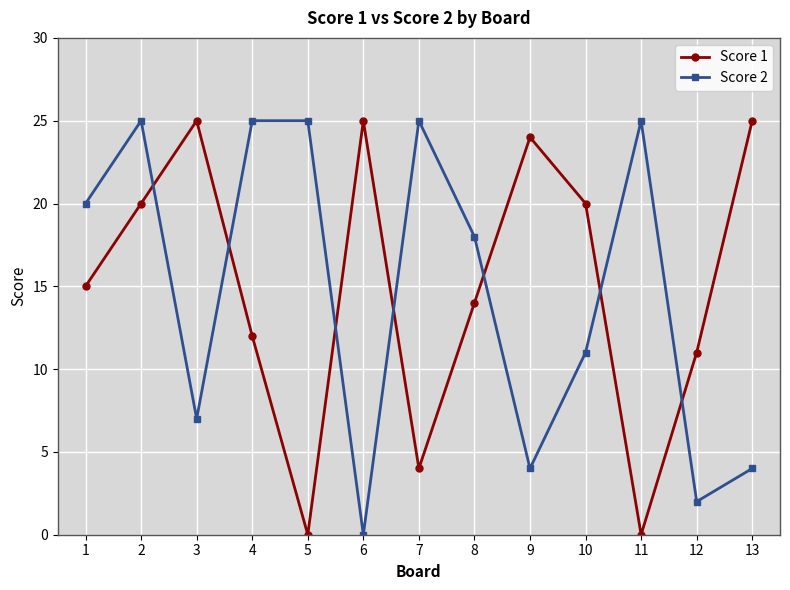

Which category has the lowest value in the Score 2 series?

6